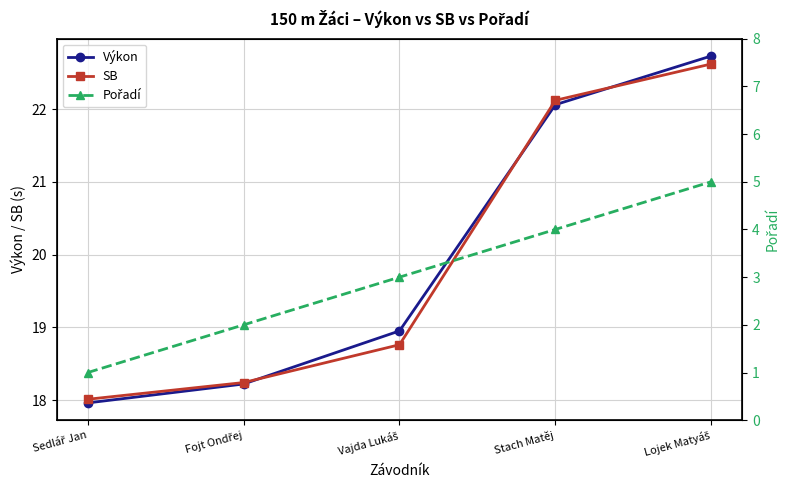

True or false: SB has more than 1 interior local peaks.

False